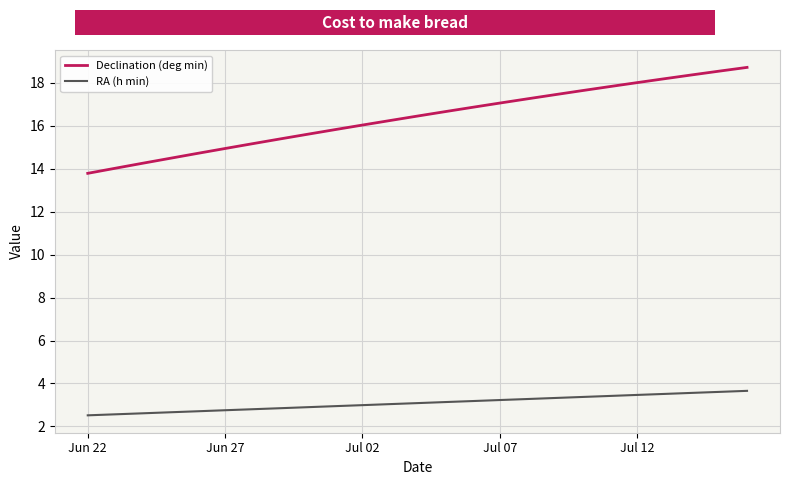

True or false: RA (h min) and Declination (deg min) intersect in this chart.

False